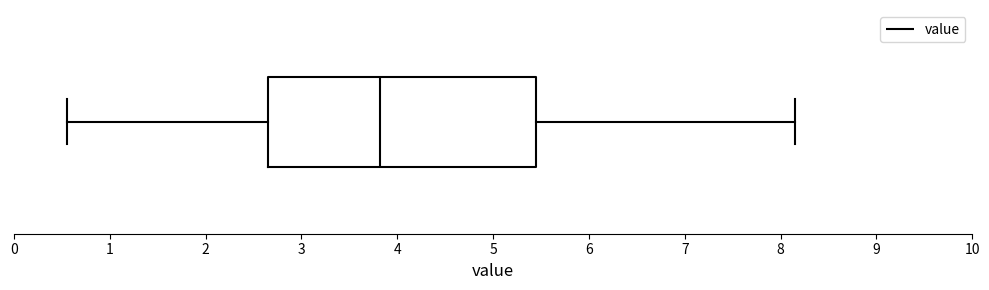

Where does the median line of the box sit on the x-axis? The values are not printed on the chart, so give them approximately, as read against the axis.

3.8